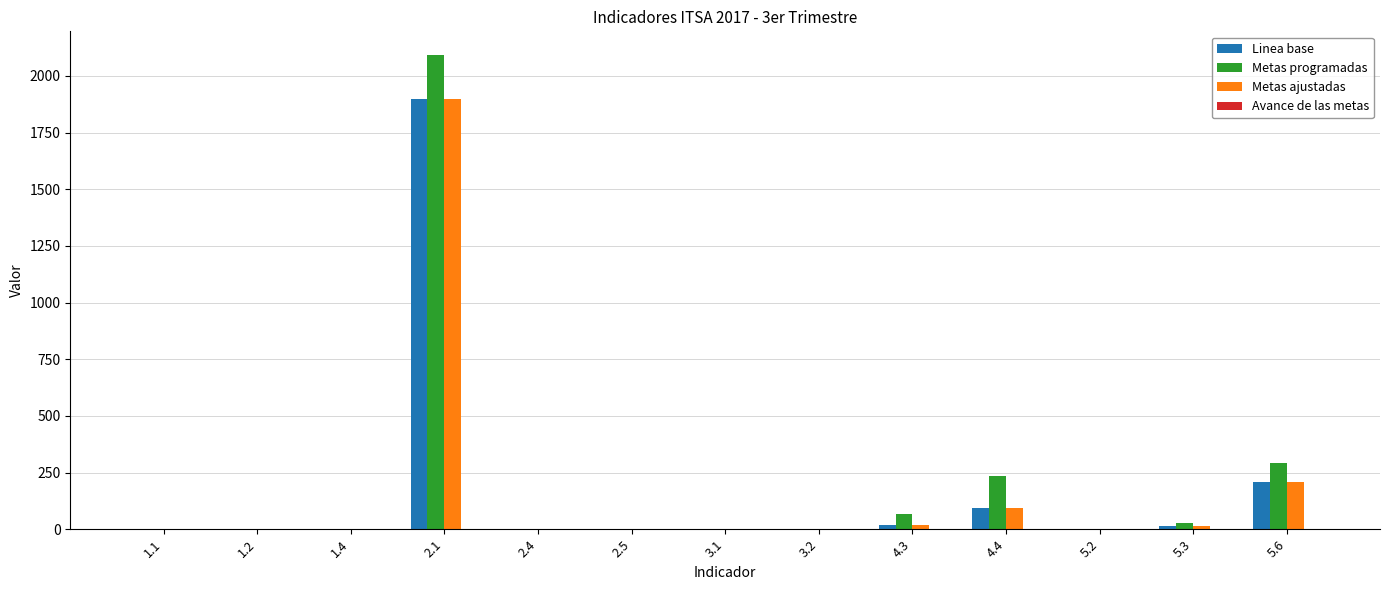

What is the highest value of the Metas programadas series?

2092.0